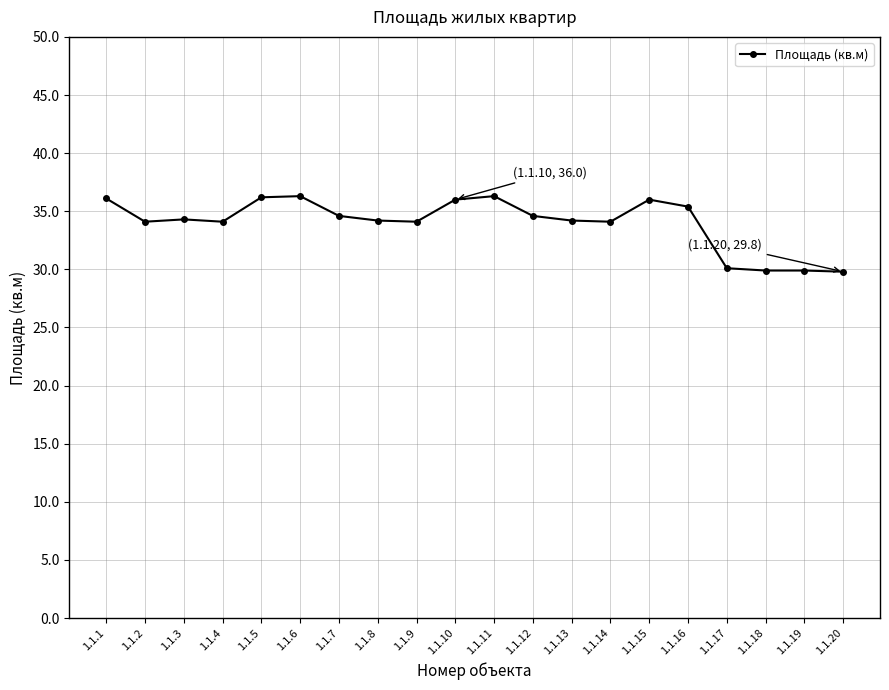

Count the number of categories in the chart.

20